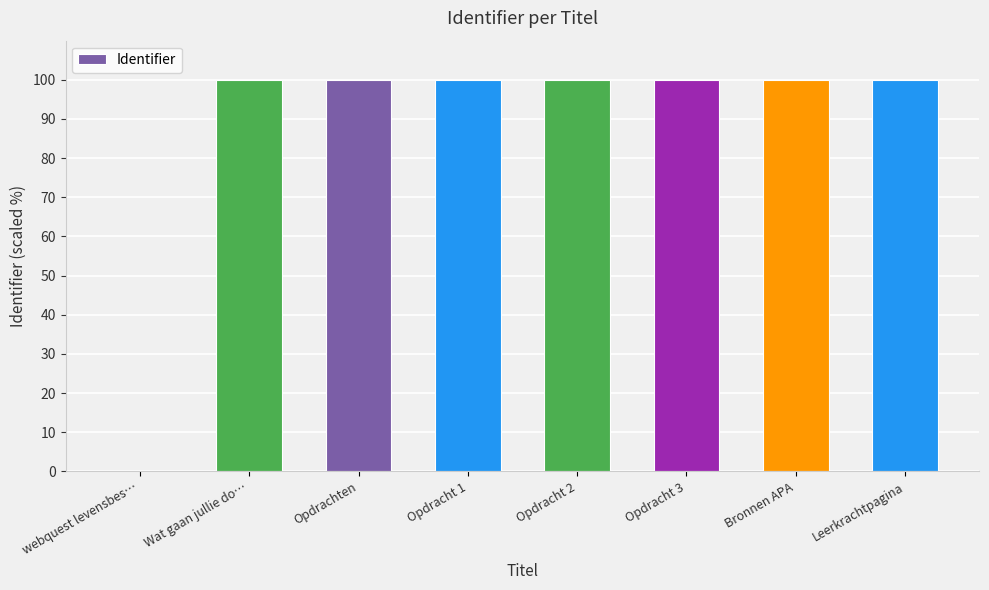

At which label does the data first exceed 99?

Wat gaan jullie do…